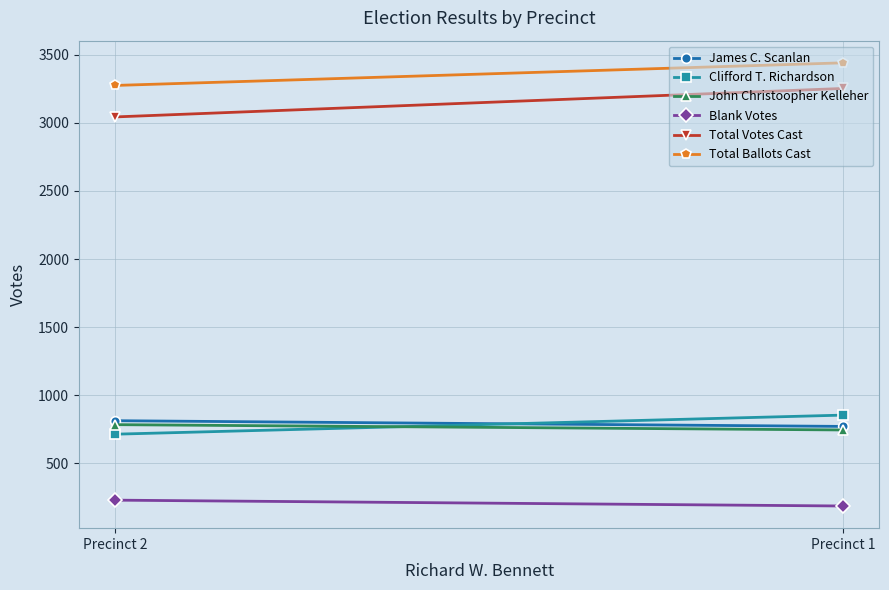

Reading left to right, what are all the values shown in this chart?

James C. Scanlan: 772	814
Clifford T. Richardson: 855	715
John Christoopher Kelleher: 746	785
Blank Votes: 188	231
Total Votes Cast: 3252	3043
Total Ballots Cast: 3440	3274